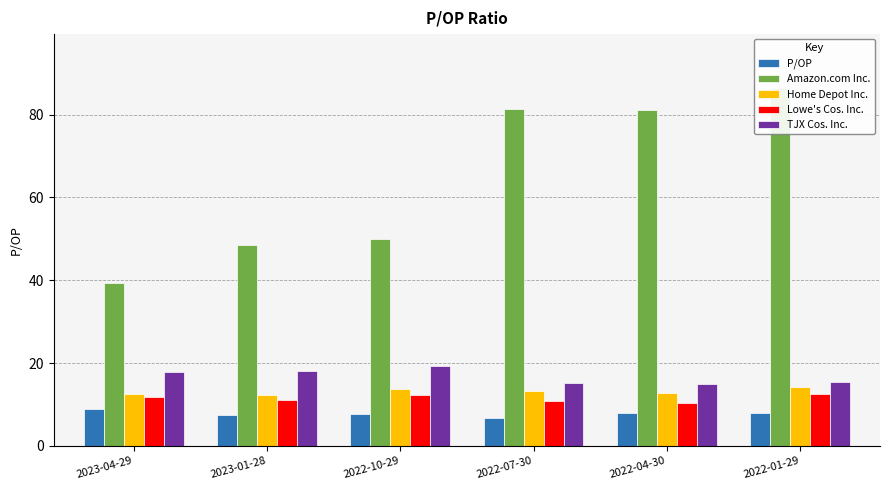

What is the sum of the TJX Cos. Inc. values at 2023-01-28 and 2022-04-30?

33.0